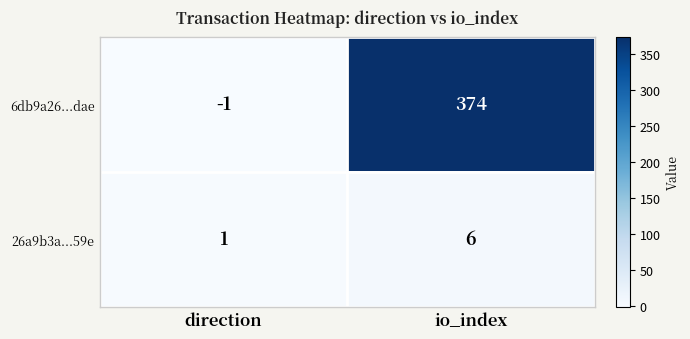

Which series changed the most between direction and io_index?

6db9a26...dae